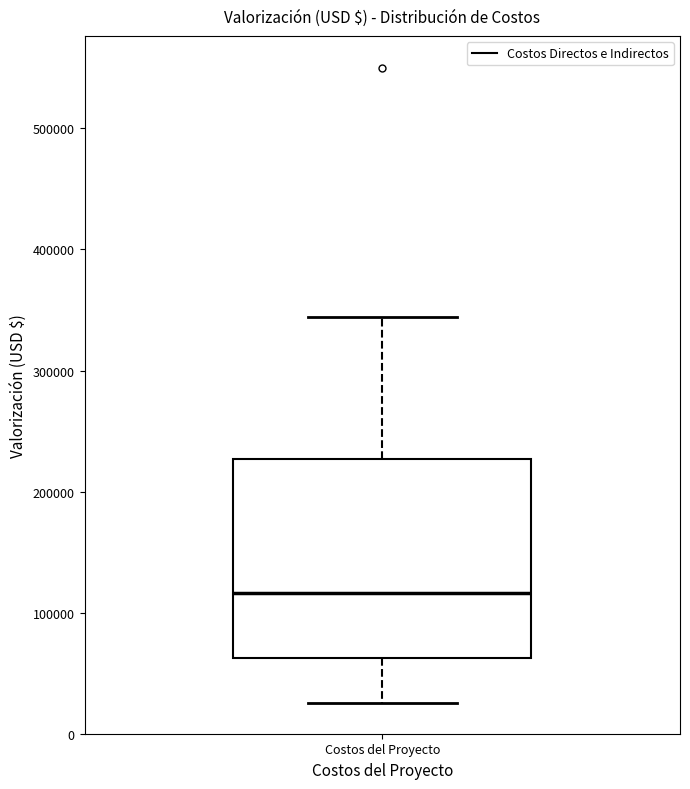

Read this box plot against the y-axis: the position of the median line, the range covered by the box, and the ends of both whiskers. The values are not printed on the chart, so give them approximately, as read against the axis.

median 120000, box 60000 to 230000, whiskers 30000 to 340000